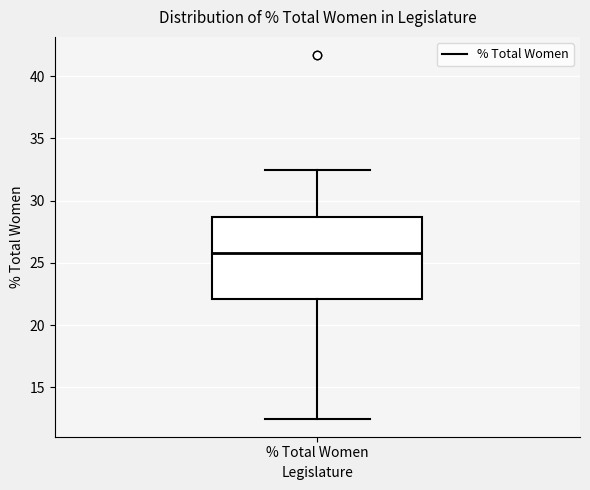

Read this box plot against the y-axis: the position of the median line, the range covered by the box, and the ends of both whiskers. The values are not printed on the chart, so give them approximately, as read against the axis.

median 26.0, box 22.0 to 28.5, whiskers 12.5 to 32.5